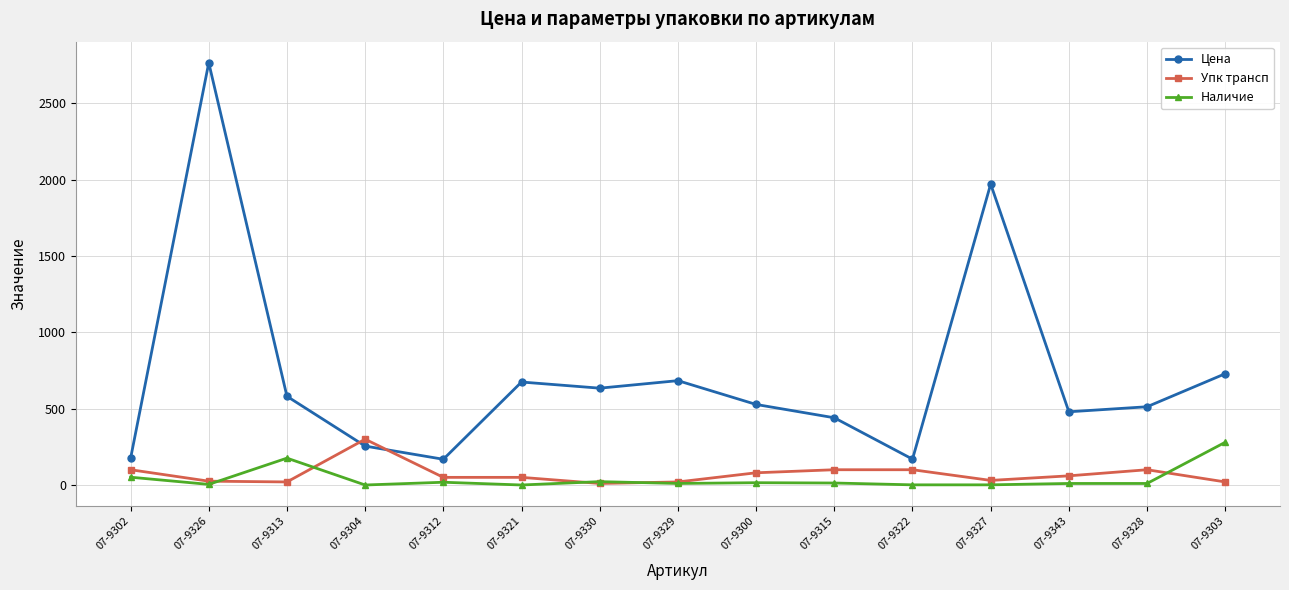

The Упк трансп series shows 50.0 at 07-9312. True or false?

True